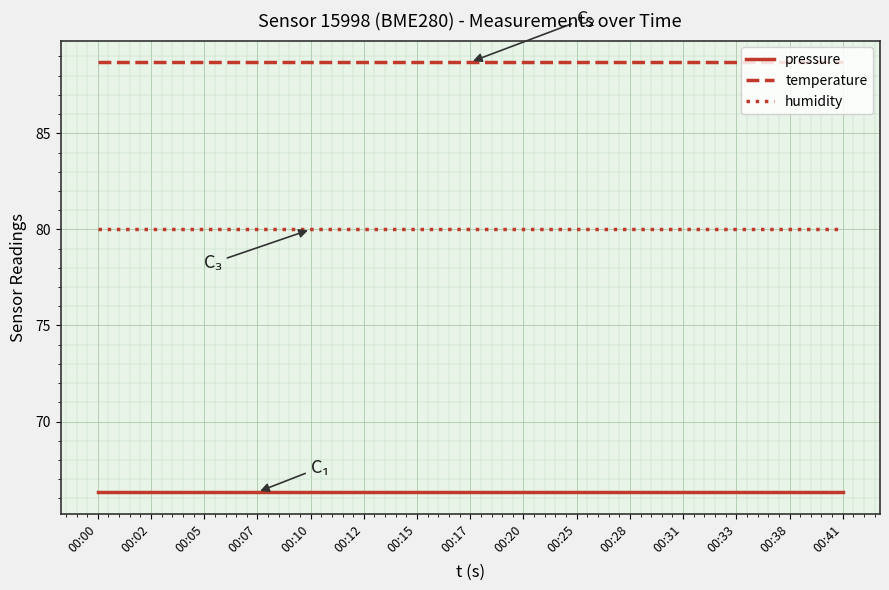

The humidity series shows 27.3 at 00:25. True or false?

False